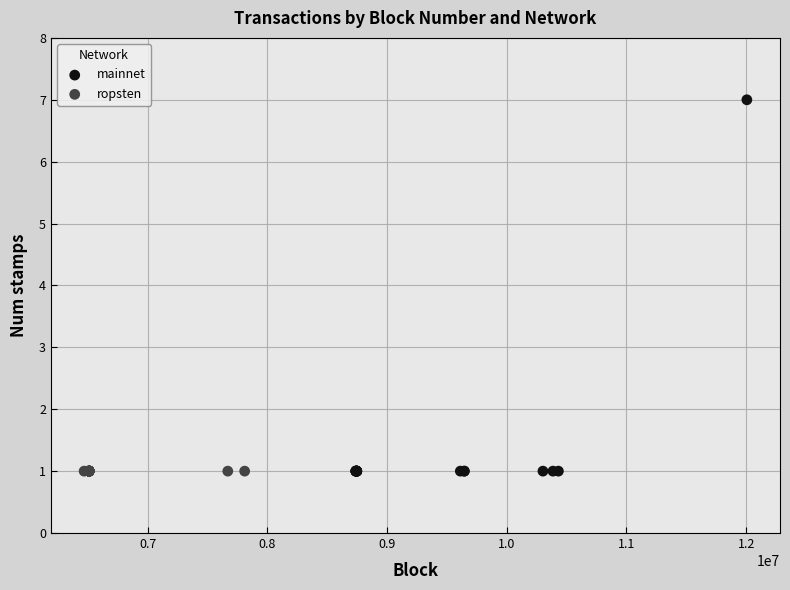

Which series contains the highest Y value?

mainnet